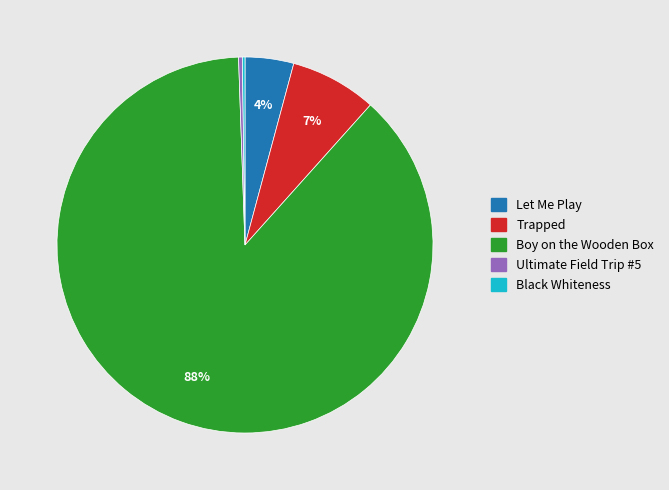

To the nearest percent, what is the average slice percentage?

20%